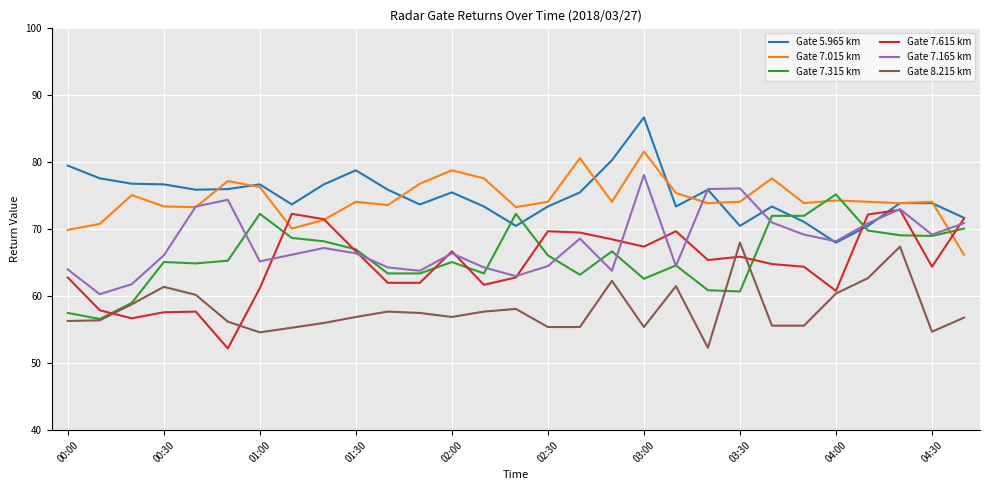

What is the greatest value displayed?

86.7